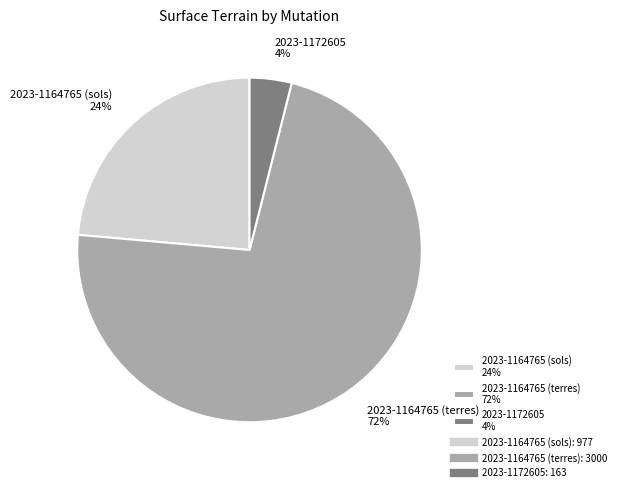

How many slices are in this pie chart?

3